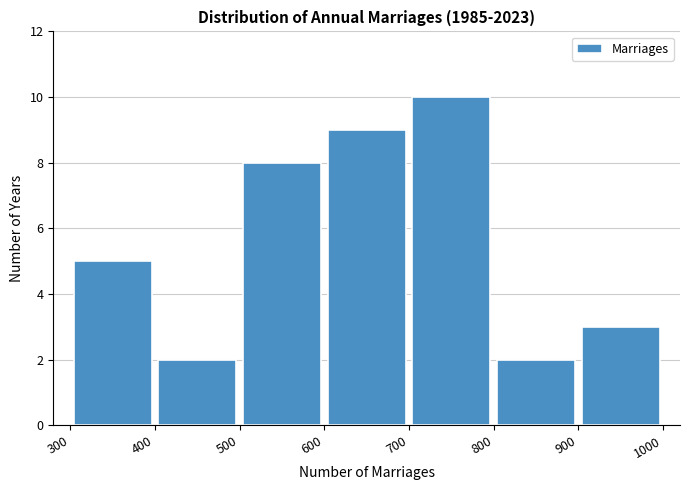

Which range on the x-axis has the tallest bar?

700 to 800